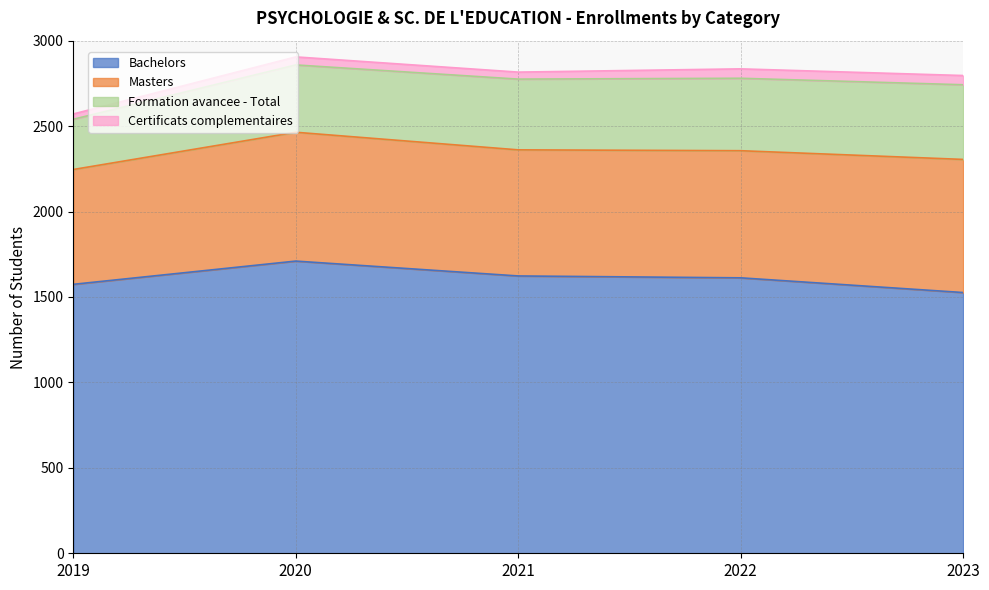

How many lines are shown in the chart?

4